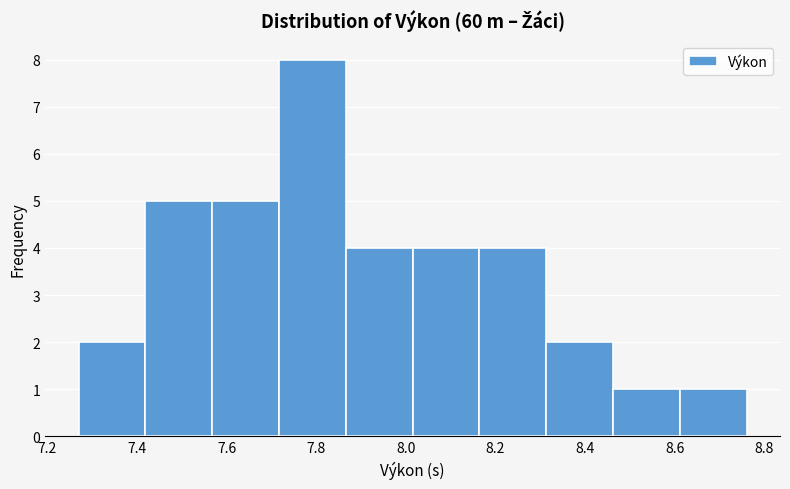

Reading left to right, list every bar in this chart as the range it spans on the x-axis followed by its height. Neither the bar edges nor the heights are printed on the chart, so give them approximately, as read against the axes.

7.28 to 7.42: 2
7.42 to 7.56: 5
7.56 to 7.72: 5
7.72 to 7.86: 8
7.86 to 8.02: 4
8.02 to 8.16: 4
8.16 to 8.32: 4
8.32 to 8.46: 2
8.46 to 8.62: 1
8.62 to 8.76: 1